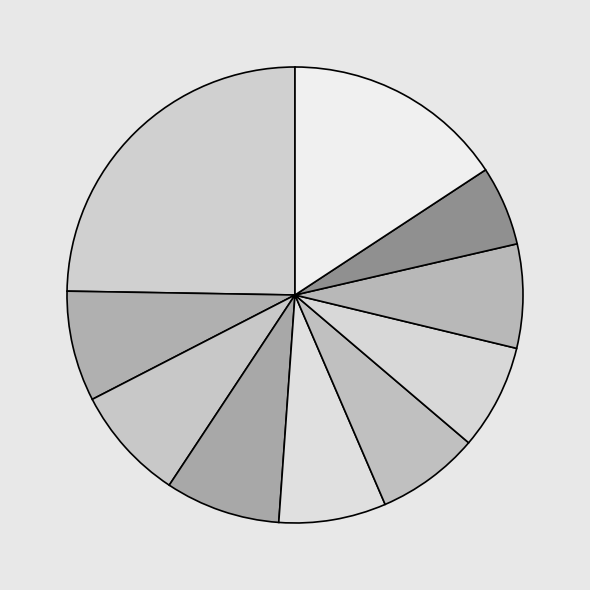

Count the number of slices in the pie.

10